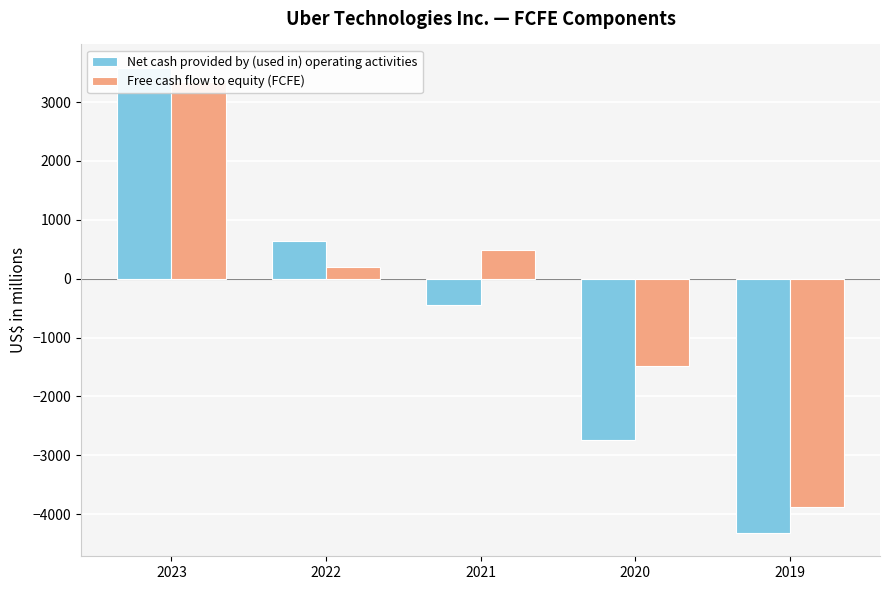

How many distinct data groups are displayed?

2